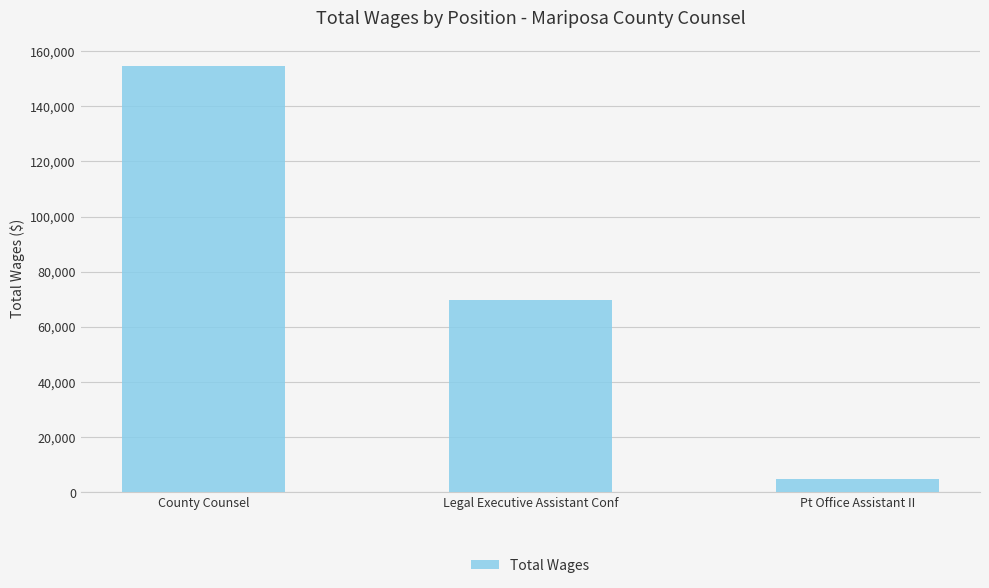

Reading right to left, list all the values displayed in this chart.

4864	69602	154635